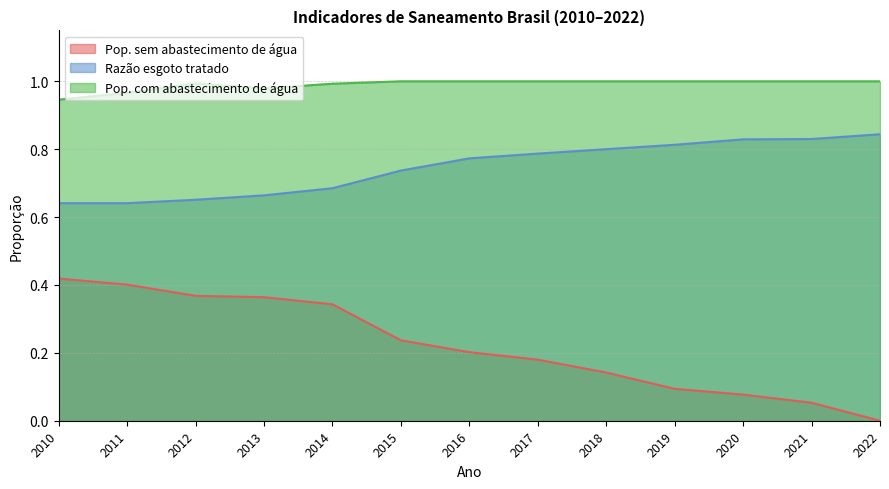

Reading left to right, transcribe all the data shown in this chart.

Pop. sem abastecimento de água: 2010=0.4	2011=0.4	2012=0.4	2013=0.4	2014=0.3	2015=0.2	2016=0.2	2017=0.2	2018=0.1	2019=0.1	2020=0.1	2021=0.1	2022=0.0
Razão esgoto tratado: 2010=0.6	2011=0.6	2012=0.7	2013=0.7	2014=0.7	2015=0.7	2016=0.8	2017=0.8	2018=0.8	2019=0.8	2020=0.8	2021=0.8	2022=0.8
Pop. com abastecimento de água: 2010=0.9	2011=1.0	2012=1.0	2013=1.0	2014=1.0	2015=1.0	2016=1.0	2017=1.0	2018=1.0	2019=1.0	2020=1.0	2021=1.0	2022=1.0